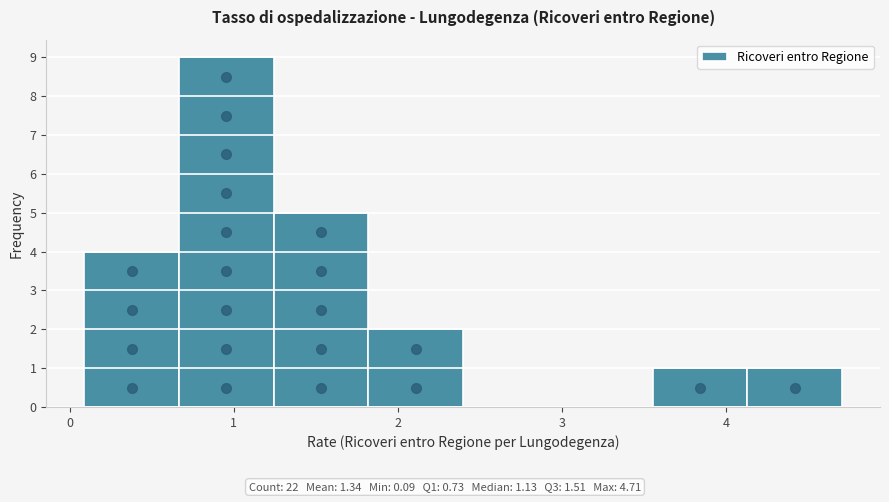

Reading left to right, transcribe this chart: for each bar, give the range it covers on the x-axis and its height. Neither the bar edges nor the heights are printed on the chart, so give them approximately, as read against the axes.

0.1 to 0.7: 4
0.7 to 1.2: 9
1.2 to 1.8: 5
1.8 to 2.4: 2
2.4 to 3.0: 0
3.0 to 3.6: 0
3.6 to 4.1: 1
4.1 to 4.7: 1